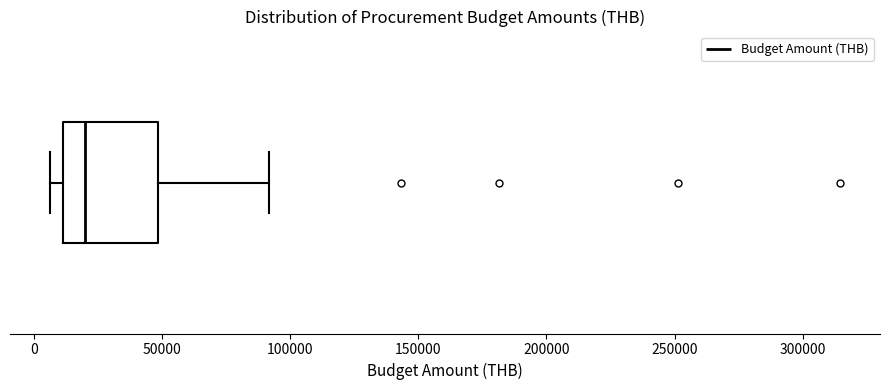

Where is the right edge of the box on the x-axis? The values are not printed on the chart, so give them approximately, as read against the axis.

50000